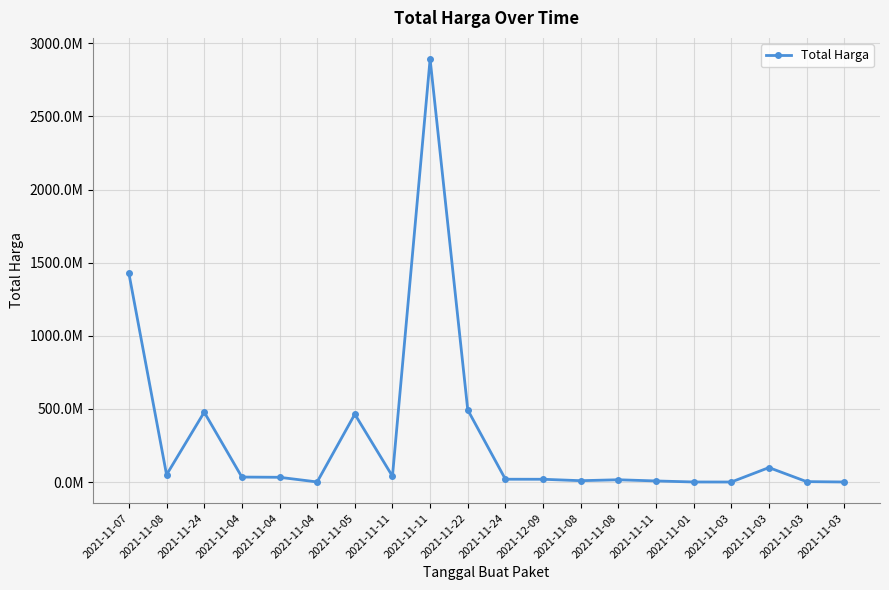

Reading left to right, transcribe all the data shown in this chart.

2021-11-07=1425867900	2021-11-08=49730040	2021-11-24=477600000	2021-11-04=34000000	2021-11-04=32441200	2021-11-04=577875	2021-11-05=464002100	2021-11-11=39440000	2021-11-11=2892122000	2021-11-22=493000000	2021-11-24=19175000	2021-12-09=18900000	2021-11-08=9180000	2021-11-08=15513960	2021-11-11=7401240	2021-11-01=333600	2021-11-03=78000	2021-11-03=98772570	2021-11-03=2772000	2021-11-03=265000